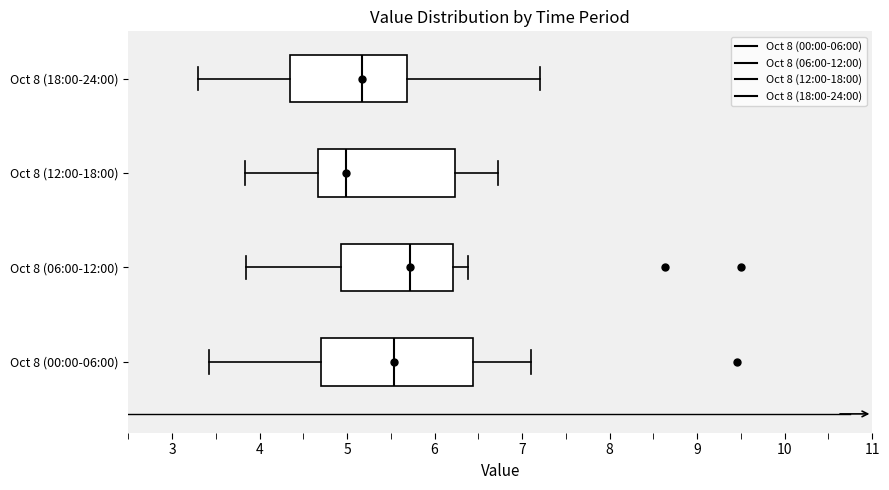

Where does the right whisker of the box for Oct 8 (18:00-24:00) end on the x-axis? The values are not printed on the chart, so give them approximately, as read against the axis.

7.2